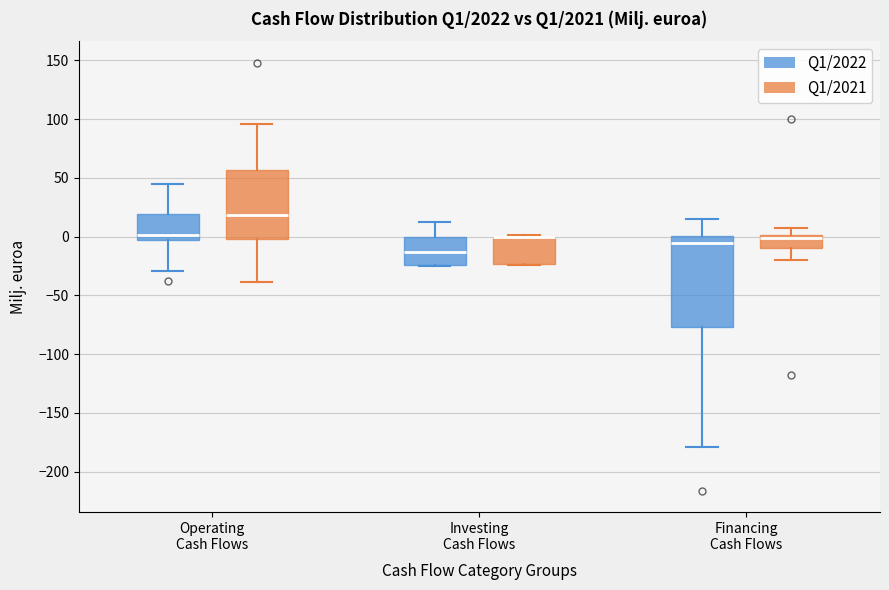

Where is the upper edge of the box for Investing Cash Flows (Q1/2022) on the y-axis? The values are not printed on the chart, so give them approximately, as read against the axis.

0